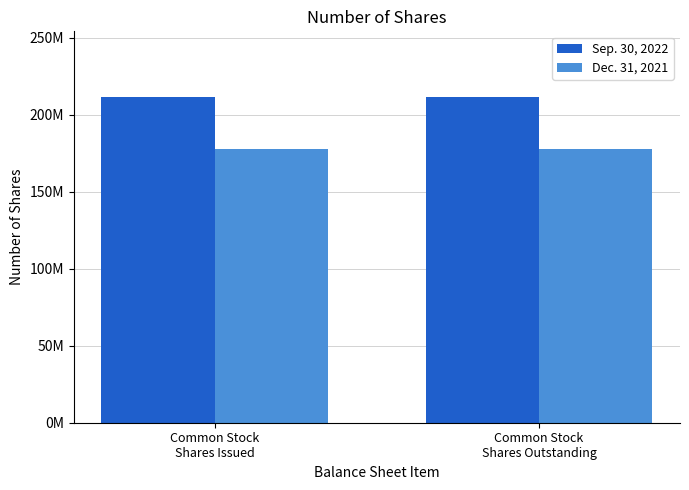

What is the label of the 2nd bar from the left?

Common Stock
Shares Outstanding